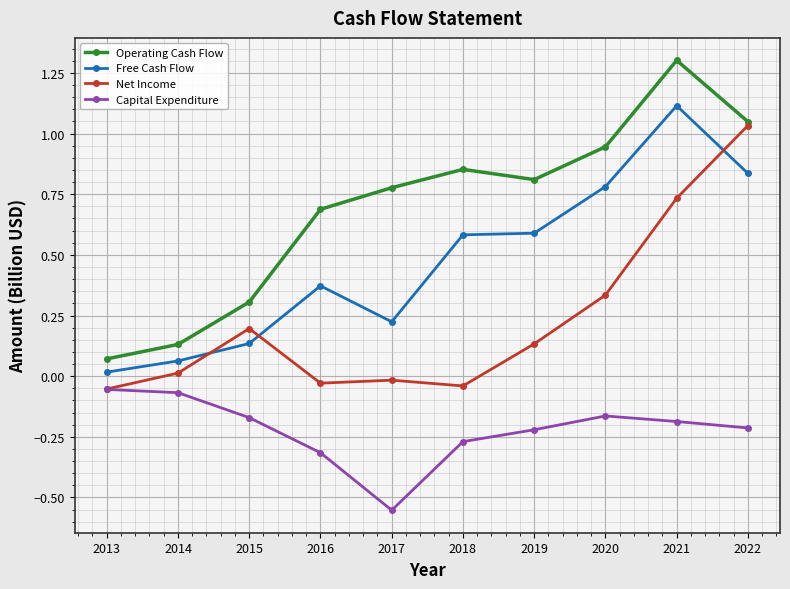

At which category does Operating Cash Flow reach its first local peak?

2018